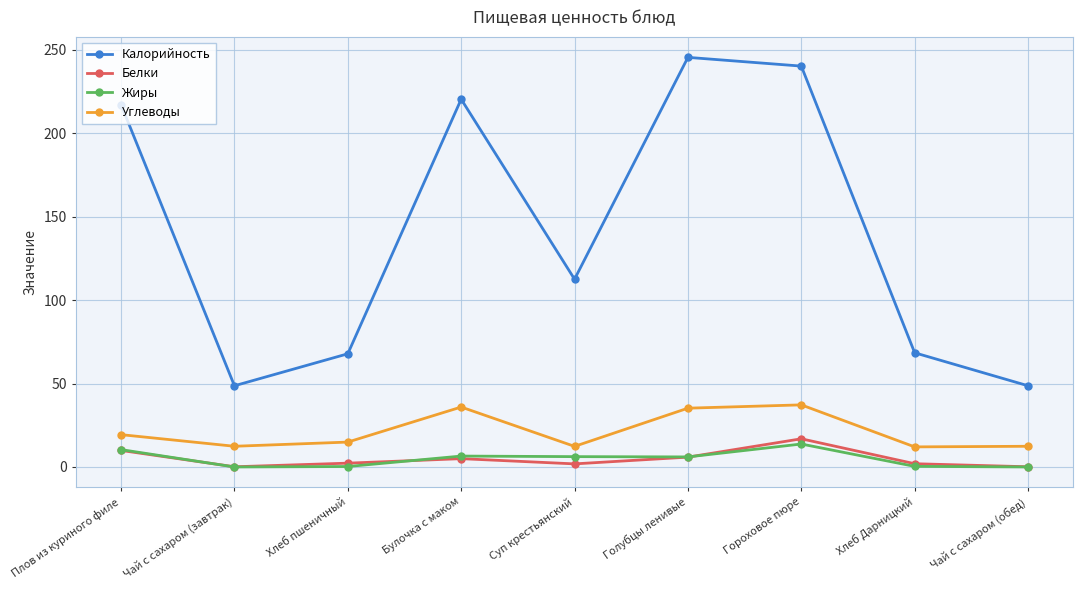

Which series has the largest total across all categories?

Калорийность